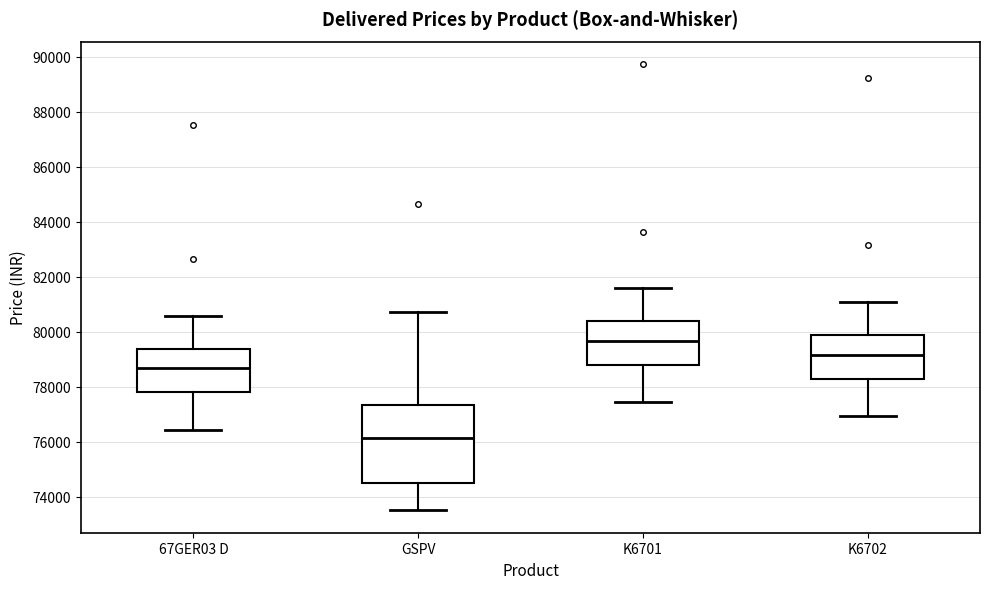

Reading left to right, transcribe this box plot: for each box, give where its median line is, the range the box spans, and where its two whiskers end, as read against the y-axis. The values are not printed on the chart, so give them approximately, as read against the axis.

67GER03 D: median 78600, box 77800 to 79400, whiskers 76400 to 80600
GSPV: median 76200, box 74400 to 77400, whiskers 73600 to 80800
K6701: median 79600, box 78800 to 80400, whiskers 77400 to 81600
K6702: median 79200, box 78200 to 79800, whiskers 77000 to 81000